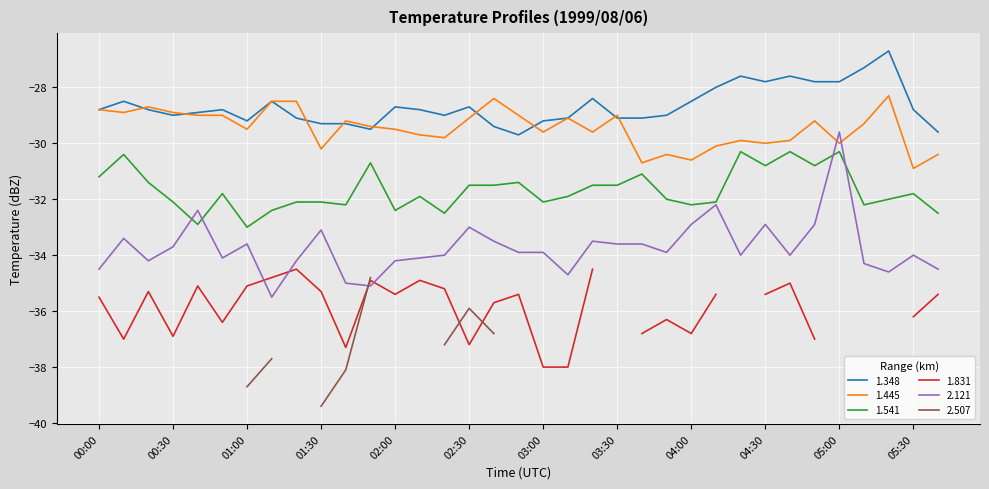

True or false: 1.541 has a value of -22.2 at 04:10.

False